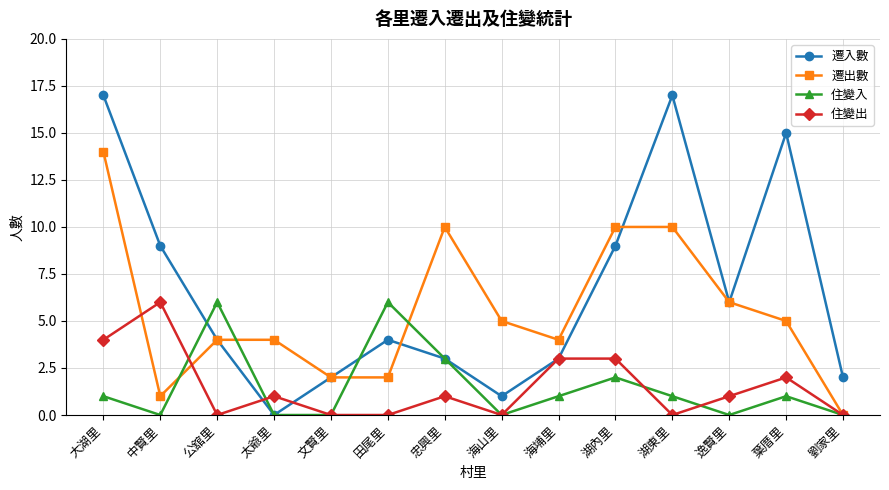

What are all the series names shown in the legend?

遷入數, 遷出數, 住變入, 住變出